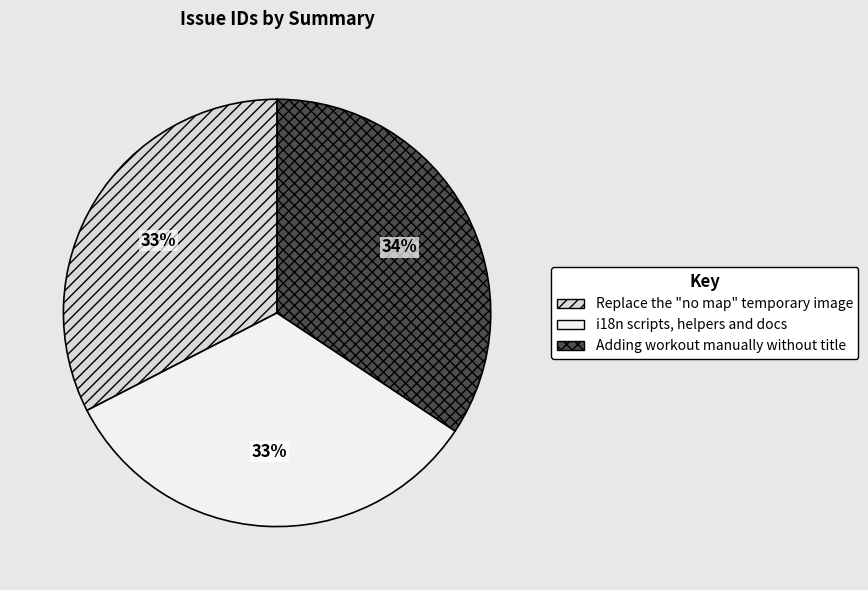

Does Replace the "no map" temporary image account for over 50% of the chart?

No